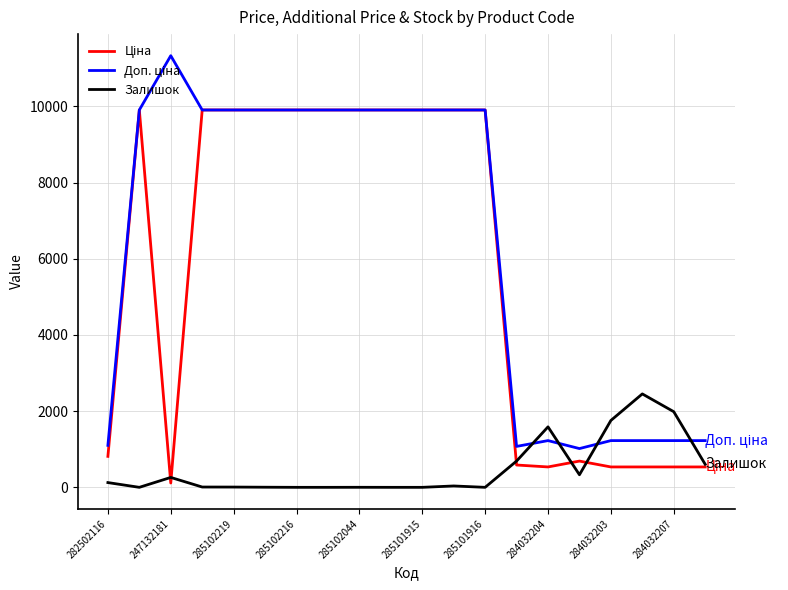

What is the maximum value shown in the chart?

11334.0